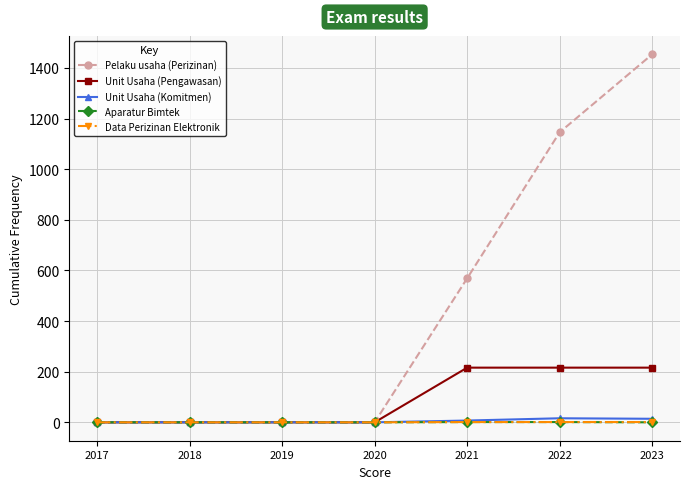

How many distinct data groups are displayed?

5